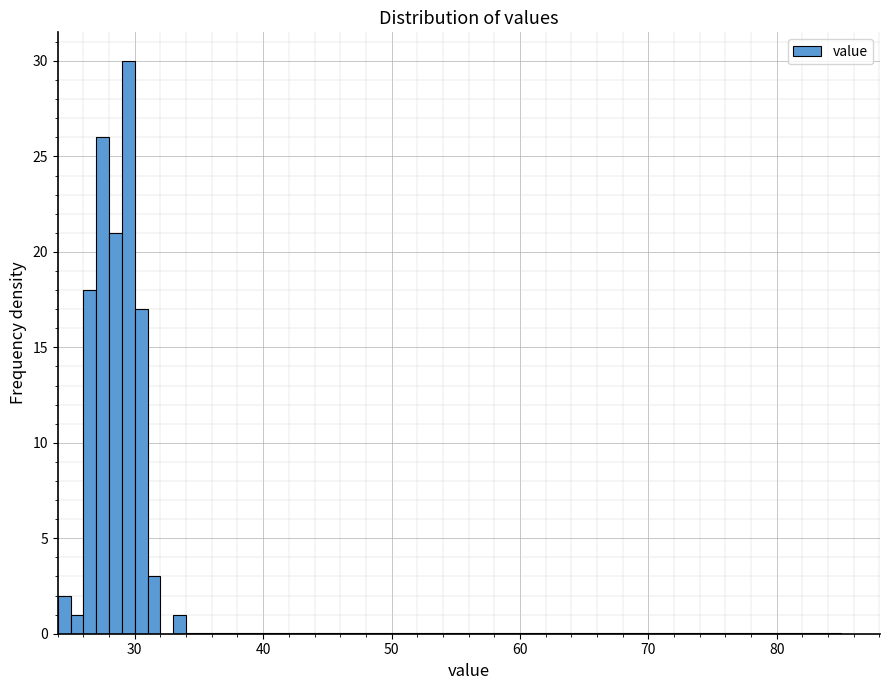

Around what value on the x-axis is the tallest bar? Give the approximate position of its centre, as read against the axis.

30